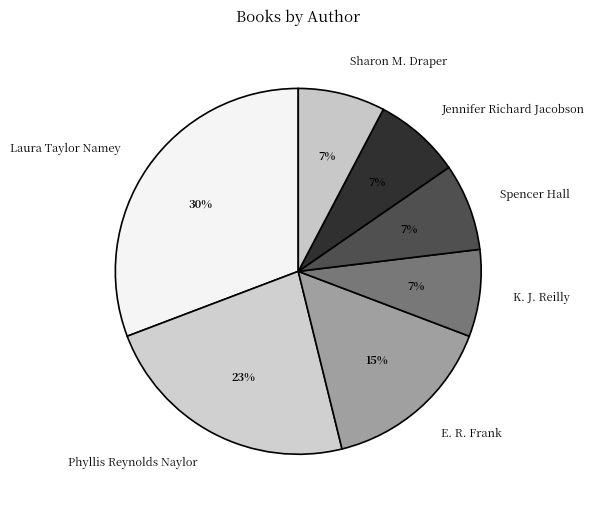

How much of the chart is everything except E. R. Frank?

84.6%